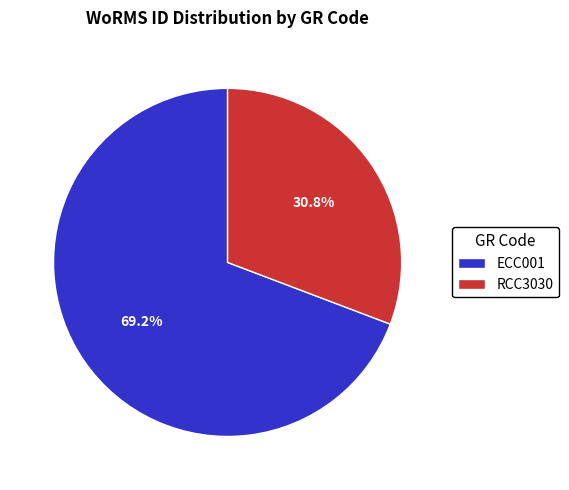

Rank the categories by value from lowest to highest.

RCC3030, ECC001